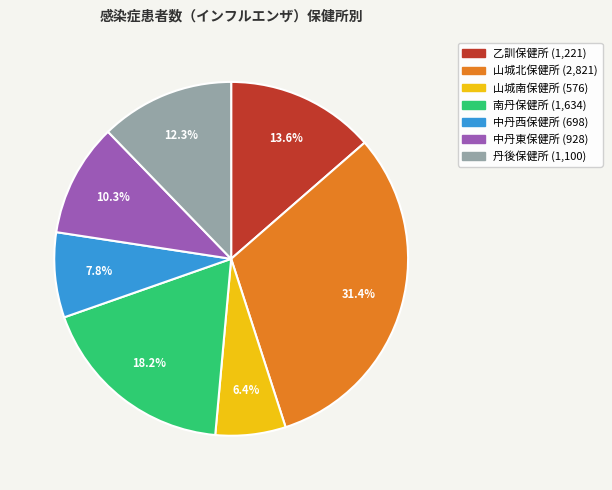

How many segments does this pie chart have?

7